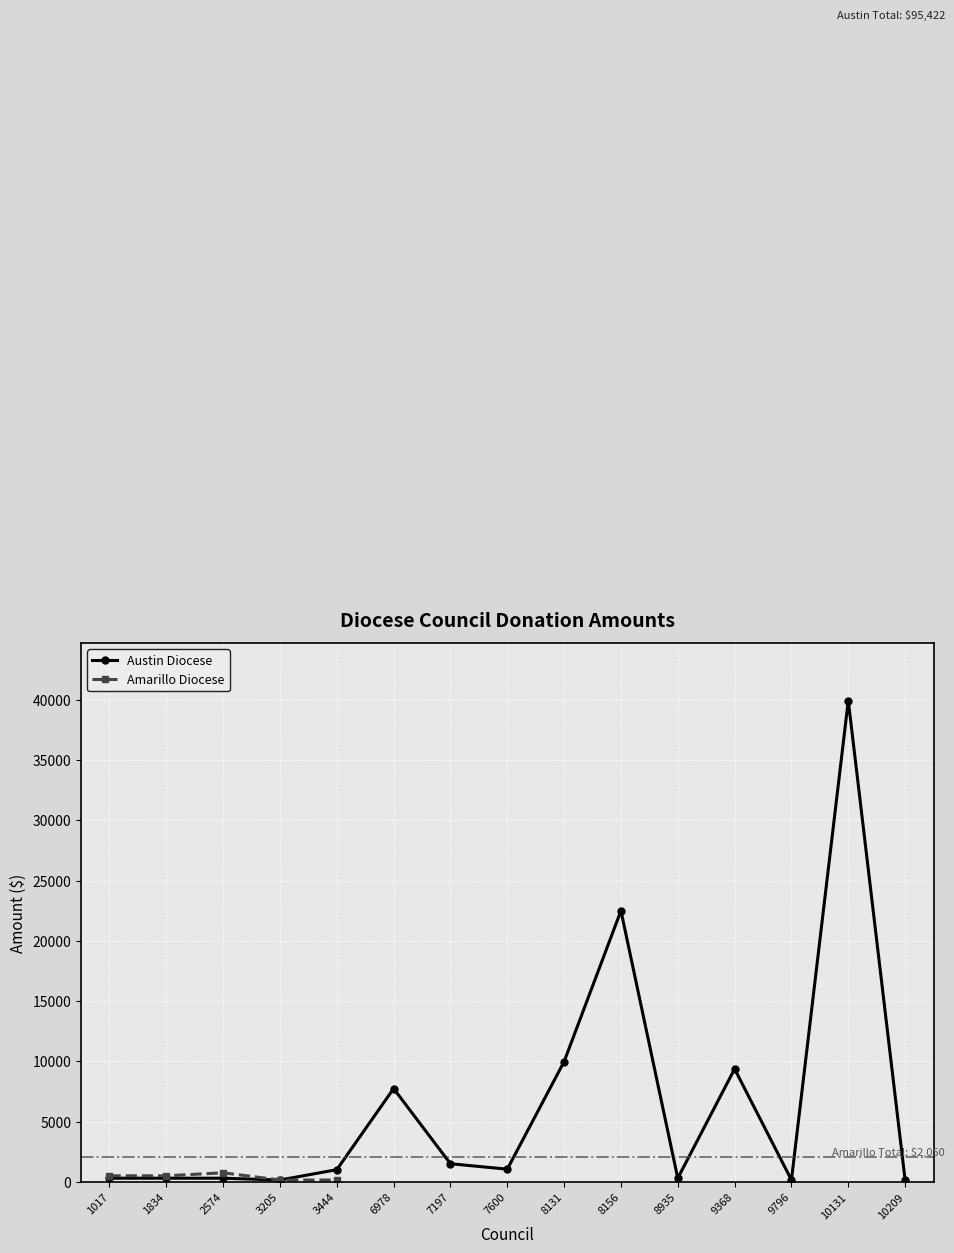

Is it true that Amarillo Diocese equals 750 at 2574?

True